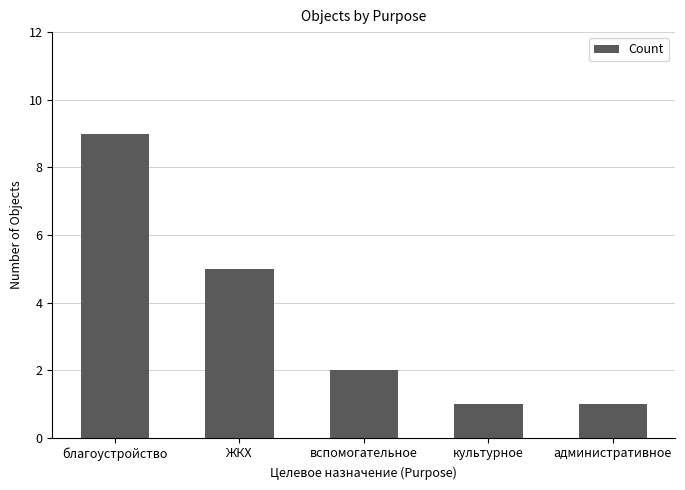

What is the minimum value shown in the chart?

1